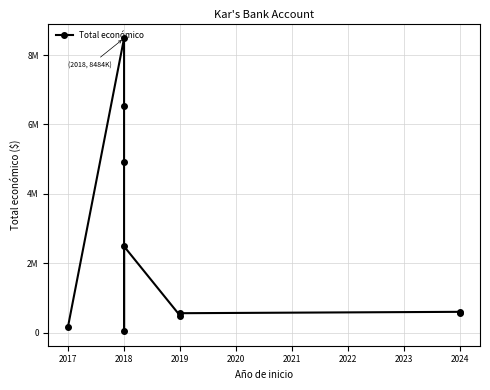

Count the number of categories in the chart.

10